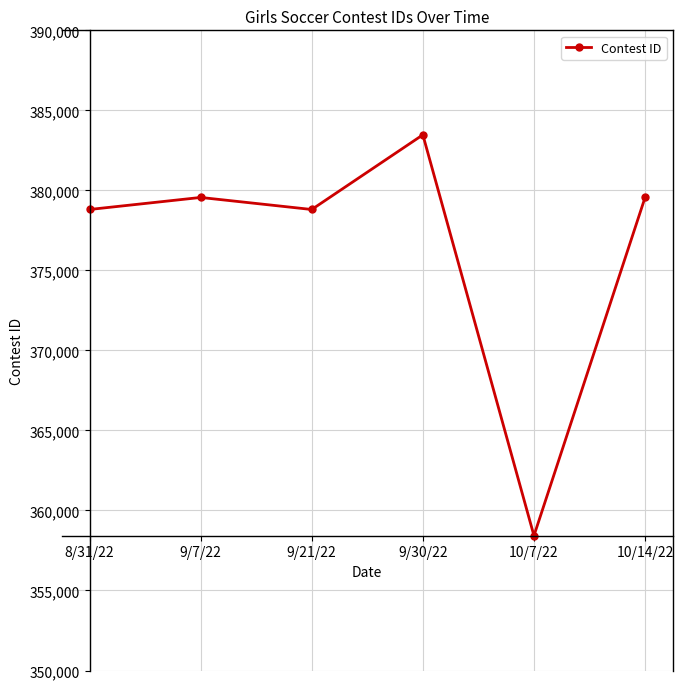

What is the label of the 5th point from the right?

9/7/22